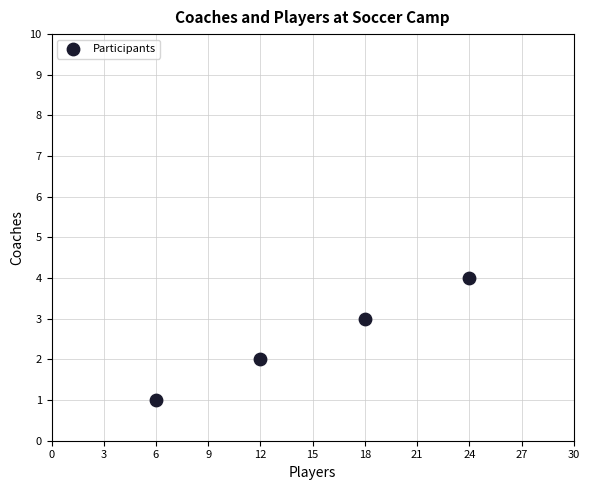

What is the range of Y values (max minus min)?

3